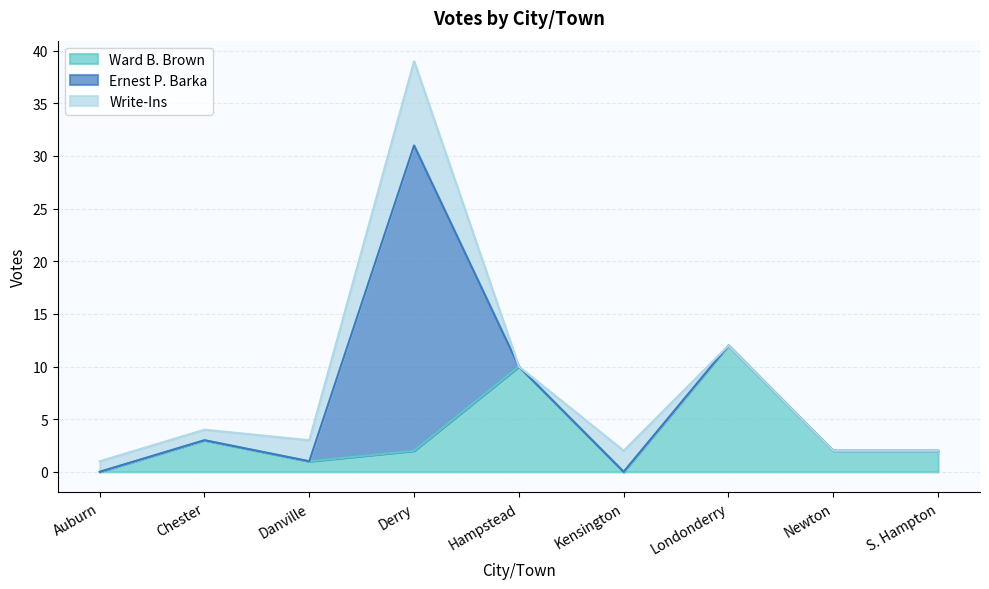

Count the number of categories in the chart.

9